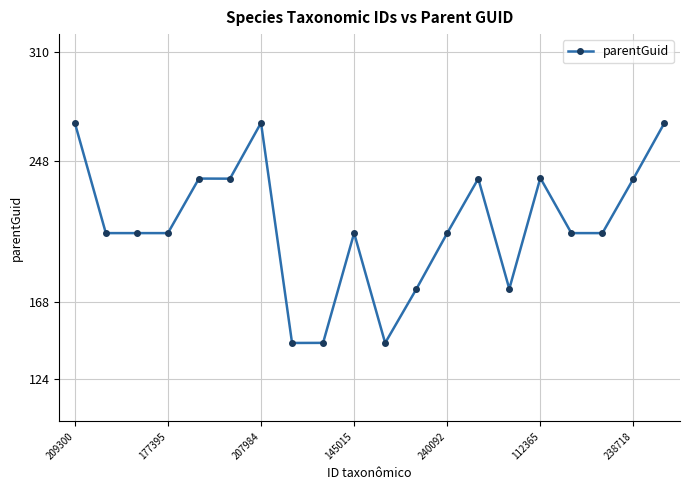

Is this an area chart (filled region under the line)?

No